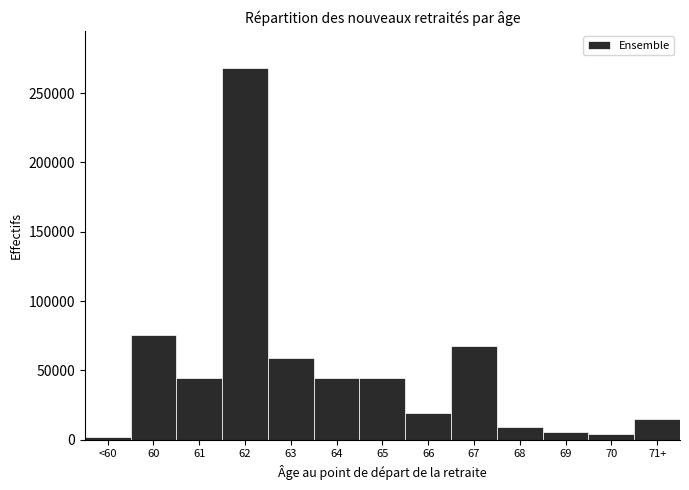

What is the ratio of the value at 62 to the value at 63?

4.5